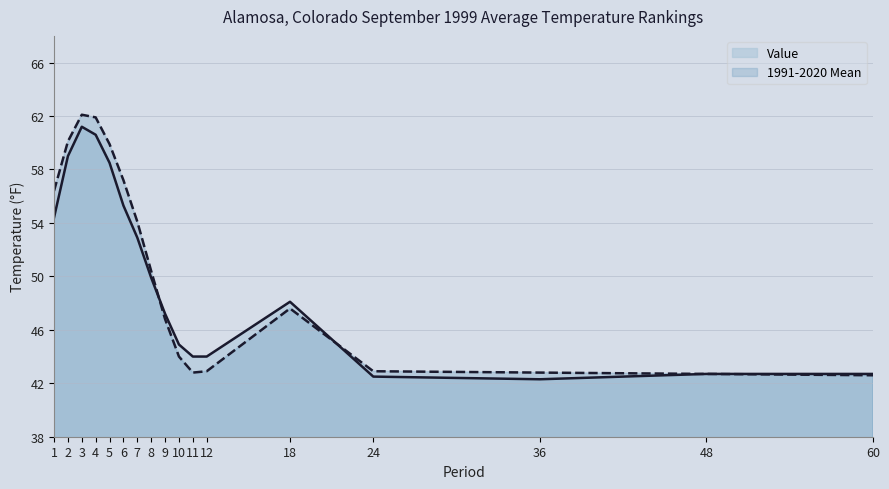

Where do Value and 1991-2020 Mean first cross each other?

8 and 9